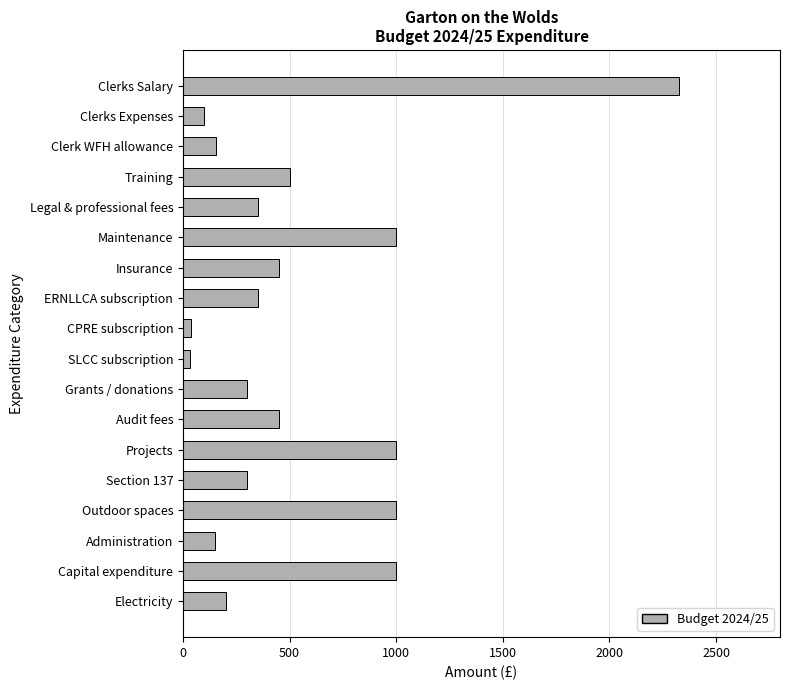

What is the average value?

539